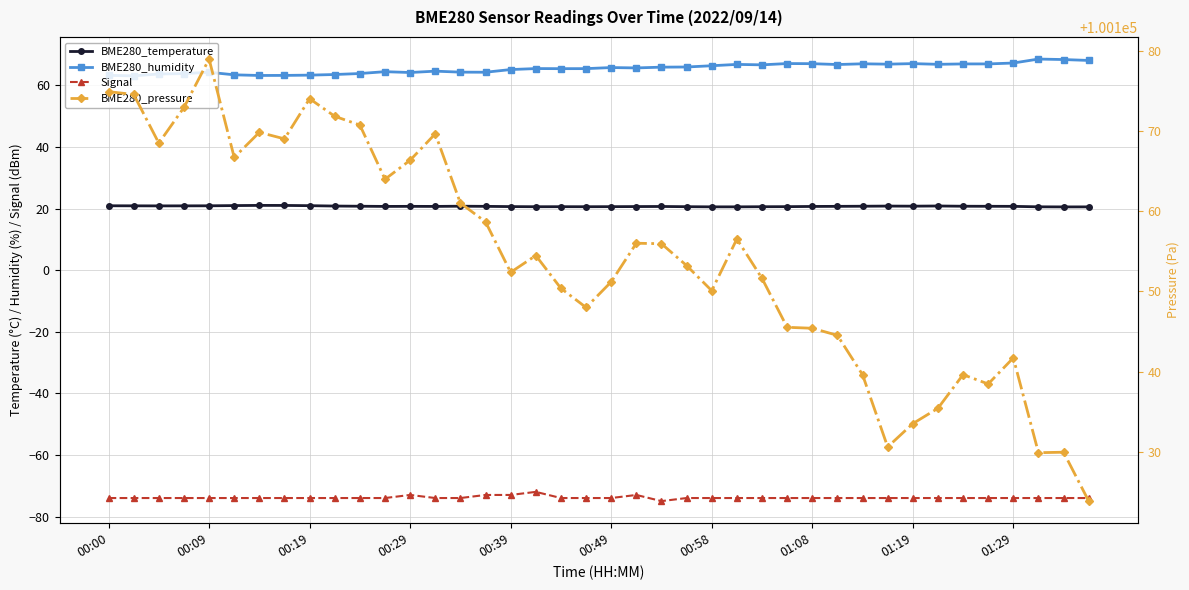

Is this an area chart (filled region under the line)?

No